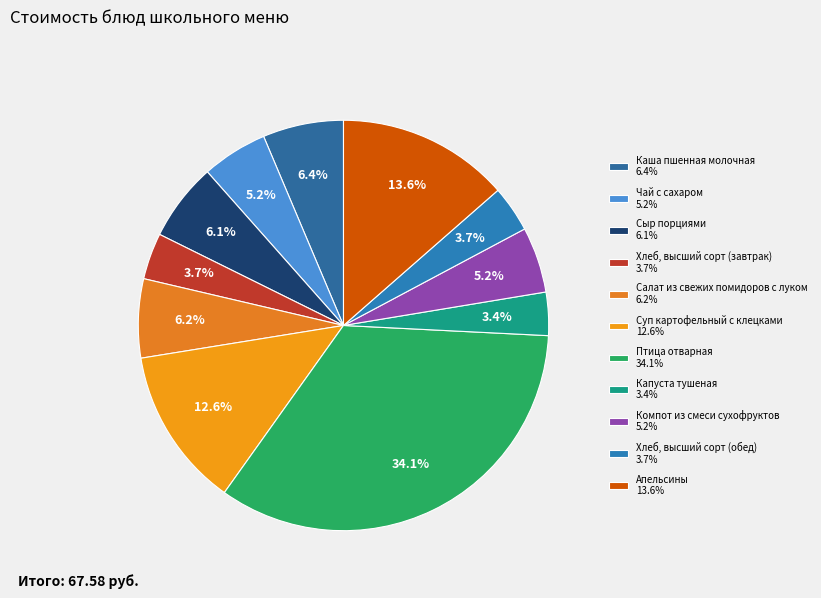

What is the smallest slice in the pie chart?

Капуста тушеная